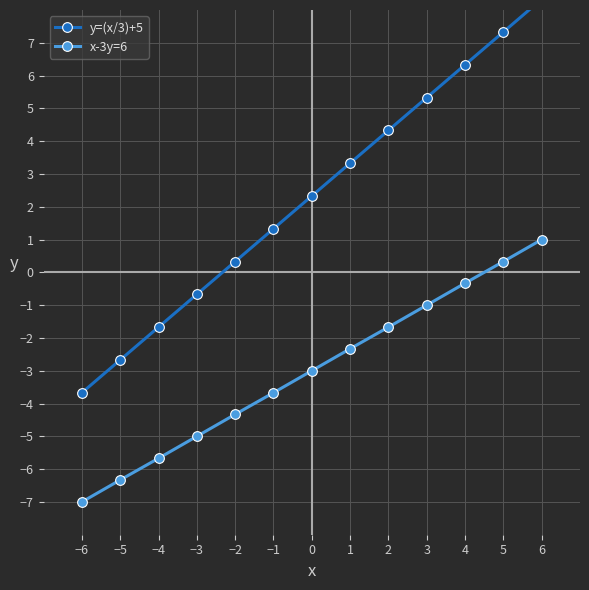

What is the label of the 3rd point from the left?

−4